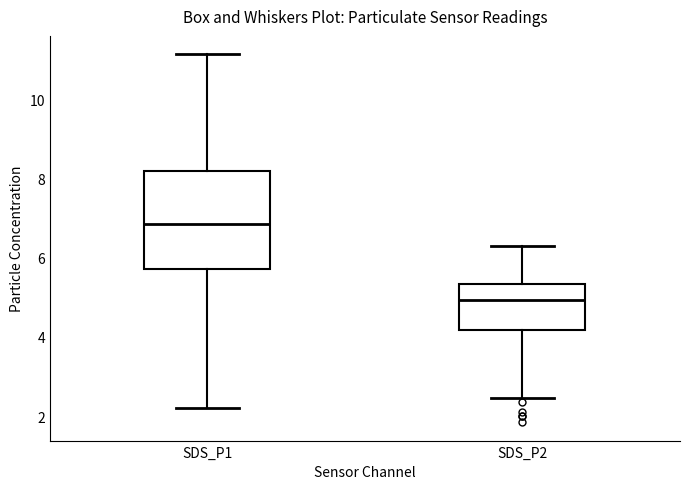

Where is the lower edge of the box for SDS_P2 on the y-axis? The values are not printed on the chart, so give them approximately, as read against the axis.

4.2